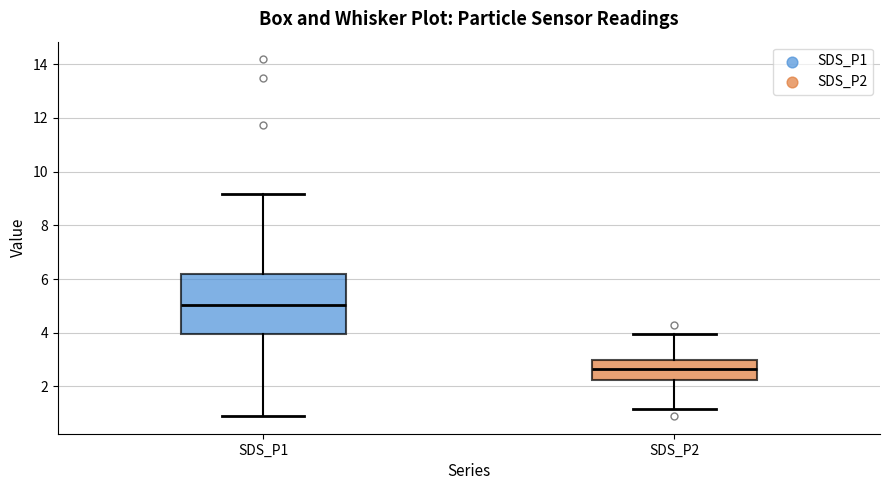

Reading left to right, transcribe this box plot: for each box, give where its median line is, the range the box spans, and where its two whiskers end, as read against the y-axis. The values are not printed on the chart, so give them approximately, as read against the axis.

SDS_P1: median 5.0, box 4.0 to 6.2, whiskers 1.0 to 9.2
SDS_P2: median 2.6, box 2.2 to 3.0, whiskers 1.2 to 4.0